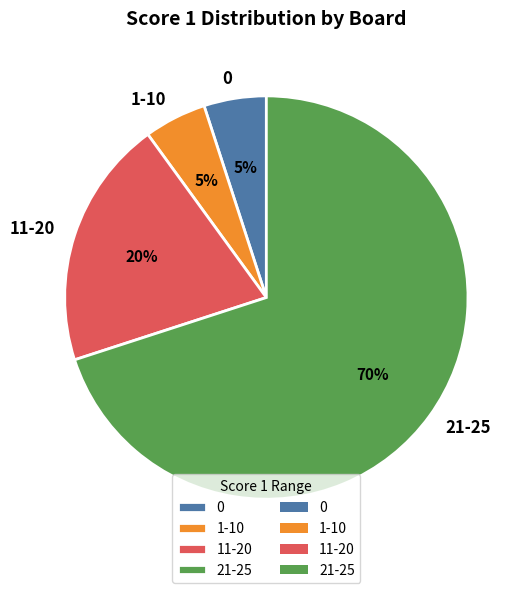

Which category has the biggest portion of the pie?

21-25